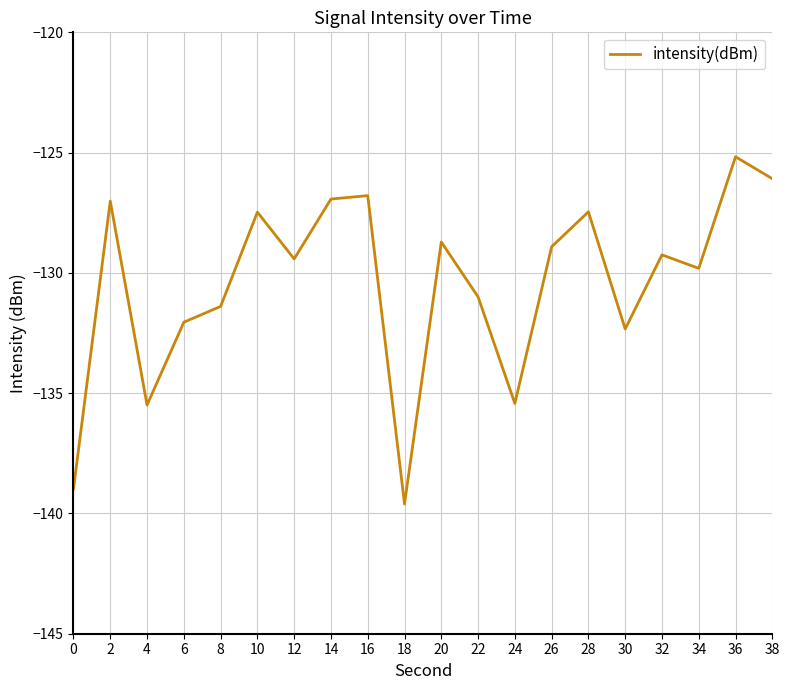

What is the average value?

-130.5